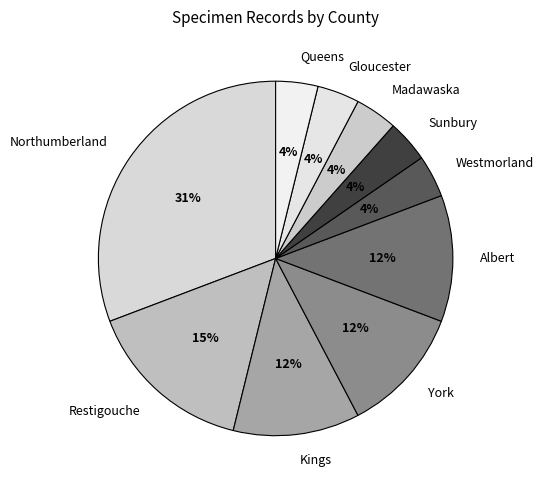

To the nearest percent, what percentage of the pie is Westmorland?

4%